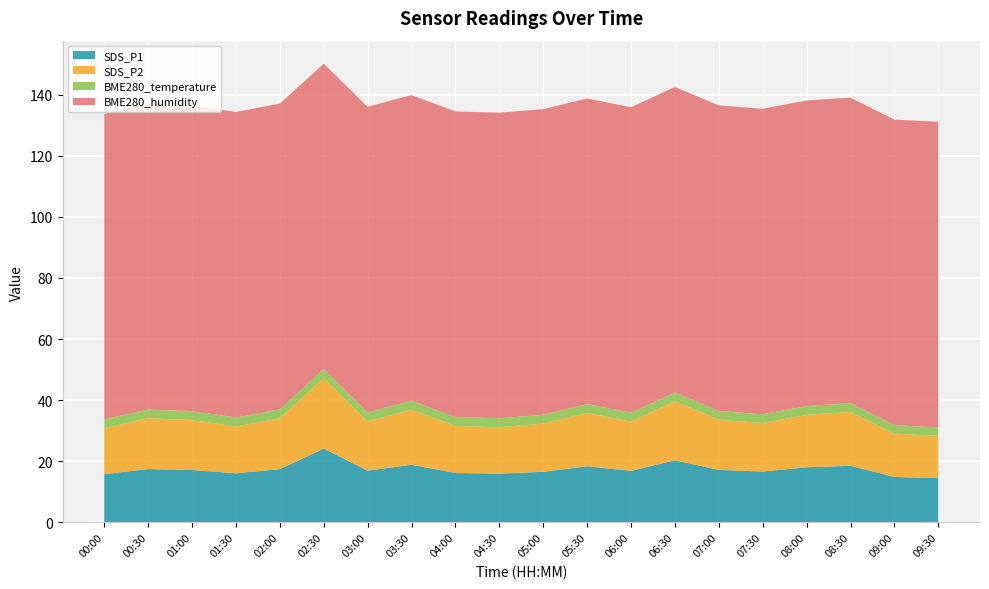

Reading left to right, what are all the values shown in this chart?

SDS_P1: 15.8	17.5	17.1	16.1	17.4	24.2	16.9	18.9	16.2	16.0	16.6	18.4	16.9	20.3	17.2	16.7	18.1	18.6	14.9	14.5
SDS_P2: 15.0	16.6	16.4	15.3	16.6	23.0	16.1	18.0	15.4	15.2	15.8	17.5	16.1	19.3	16.4	15.9	17.1	17.6	14.2	13.8
BME280_temperature: 2.9	2.9	2.9	3.0	3.0	3.0	2.9	2.9	2.9	3.0	2.9	2.9	2.9	2.9	2.9	2.8	2.9	2.8	2.8	2.8
BME280_humidity: 100.0	100.0	100.0	100.0	100.0	100.0	100.0	100.0	100.0	100.0	100.0	100.0	100.0	100.0	100.0	100.0	100.0	100.0	100.0	100.0